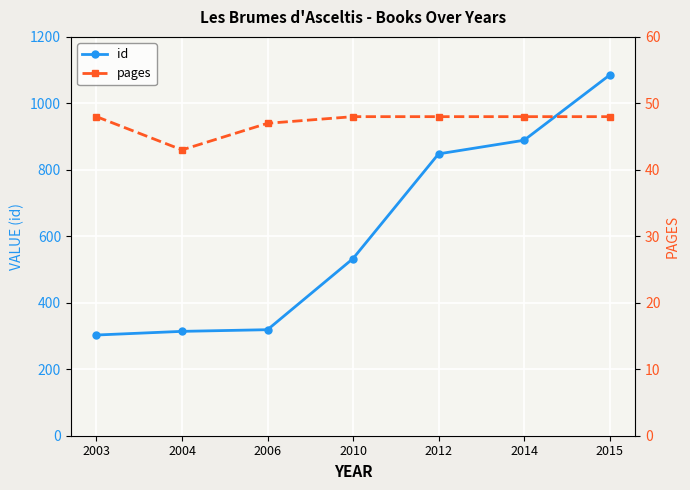

What is the value of the id point at the 6th from the left?

889